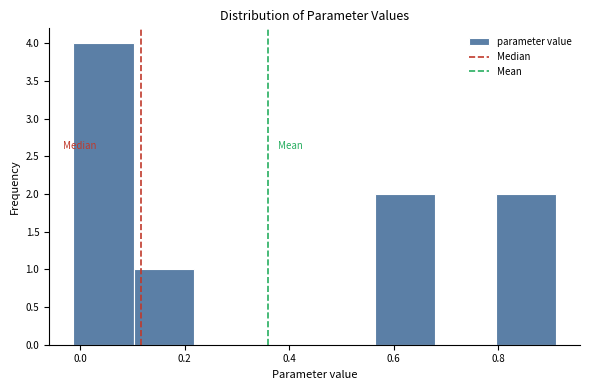

Reading left to right, transcribe this chart: for each bar, give the range it covers on the x-axis and its height. Neither the bar edges nor the heights are printed on the chart, so give them approximately, as read against the axes.

-0.02 to 0.10: 4
0.10 to 0.22: 1
0.22 to 0.34: 0
0.34 to 0.44: 0
0.44 to 0.56: 0
0.56 to 0.68: 2
0.68 to 0.80: 0
0.80 to 0.92: 2